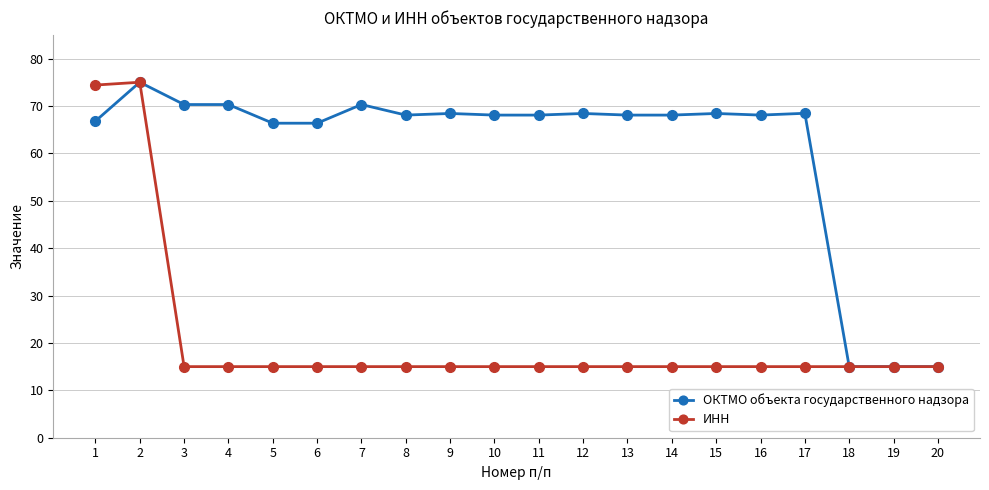

Is the value of ОКТМО объекта государственного надзора at 13 greater than the value of ИНН at 15?

Yes